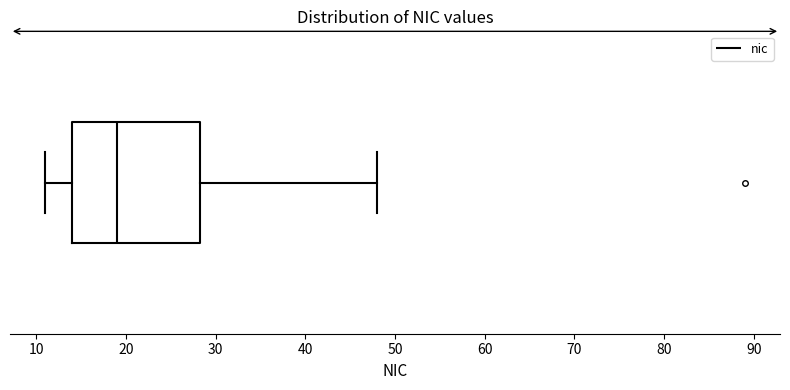

Where does the left whisker of the box end on the x-axis? The values are not printed on the chart, so give them approximately, as read against the axis.

11